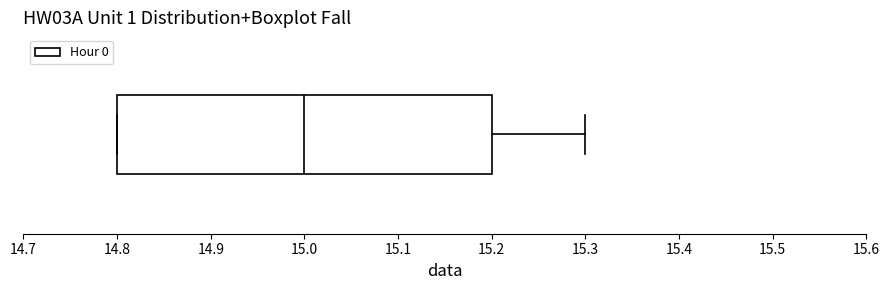

Transcribe this box plot: give where the median line is, the range the box spans, and where the two whiskers end, as read against the x-axis. The values are not printed on the chart, so give them approximately, as read against the axis.

median 15.0, box 14.8 to 15.2, whiskers 14.8 to 15.3